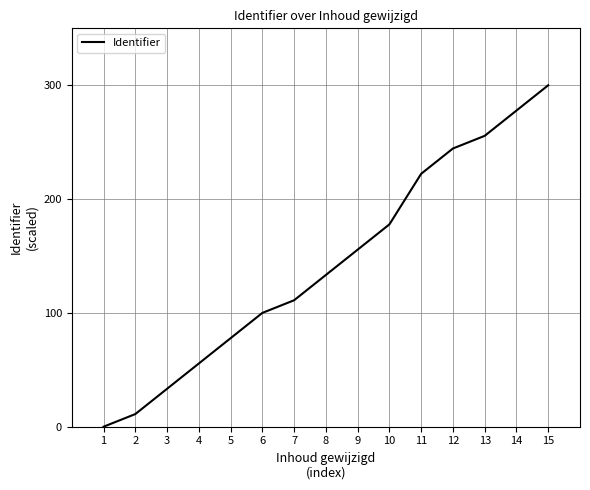

True or false: the data shows 137.2 at 12.

False